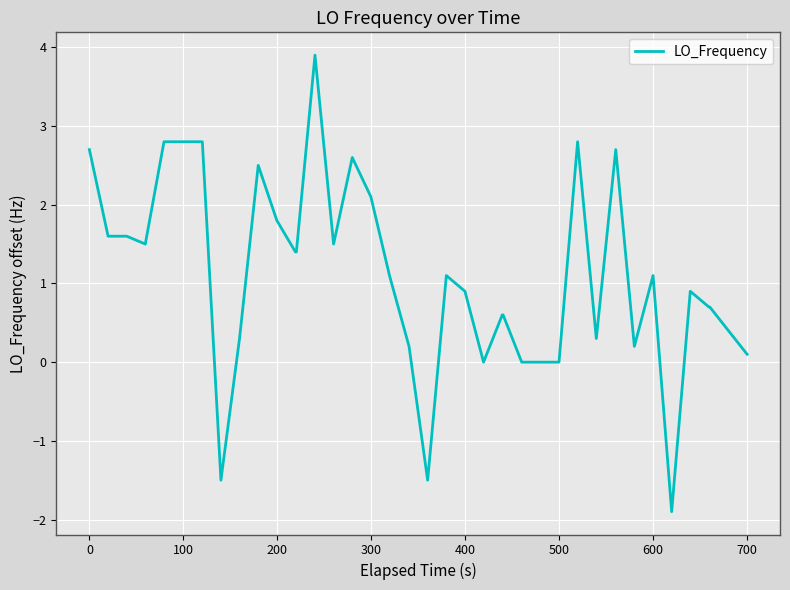

What is the maximum value shown in the chart?

3.9